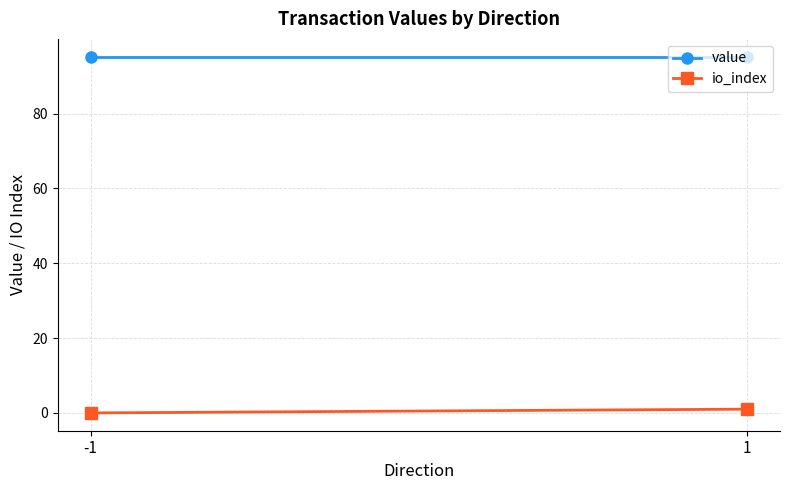

At which category is the sum across all series the highest?

1